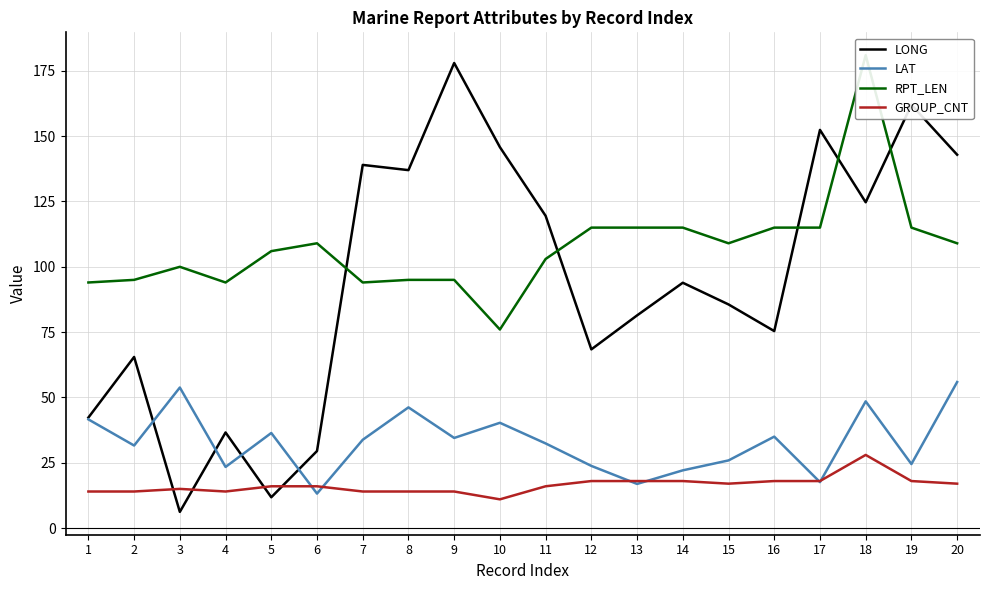

Is this an area chart (filled region under the line)?

No